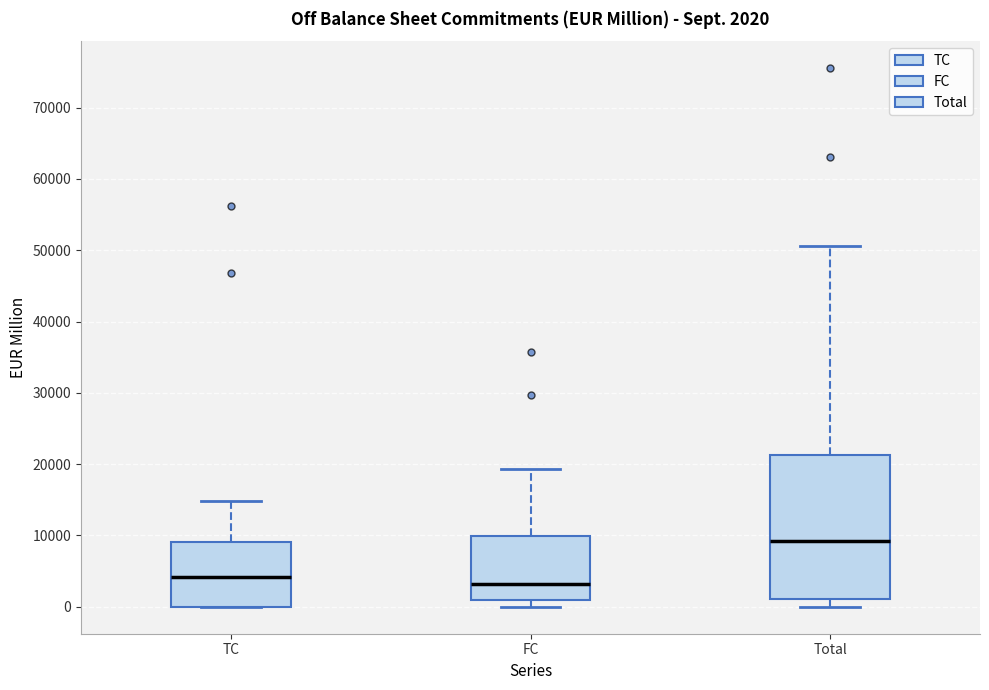

Which box has the highest median line?

Total